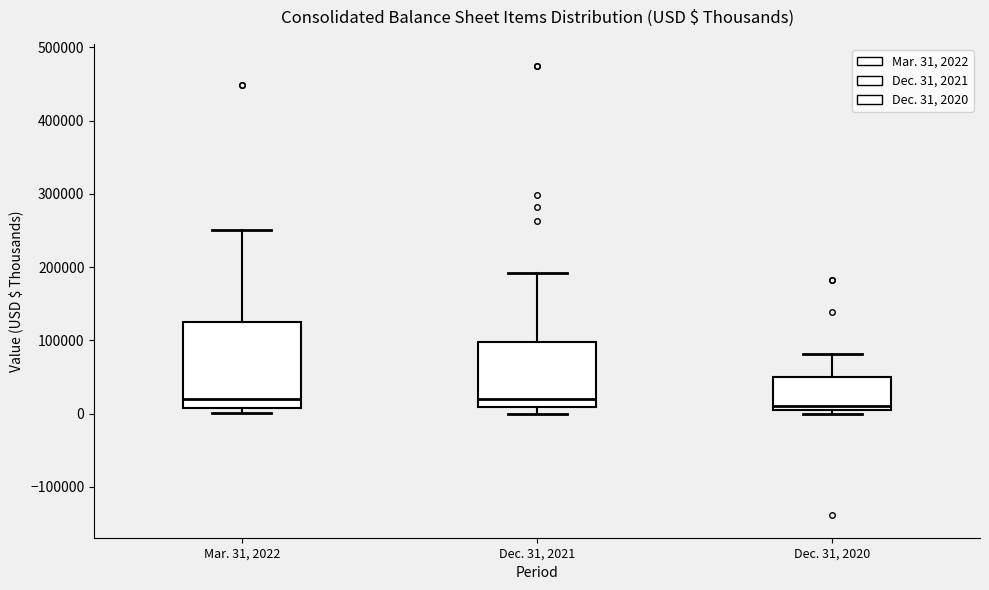

Reading left to right, transcribe this box plot: for each box, give where its median line is, the range the box spans, and where its two whiskers end, as read against the y-axis. The values are not printed on the chart, so give them approximately, as read against the axis.

Mar. 31, 2022: median 20000, box 10000 to 120000, whiskers 0 to 250000
Dec. 31, 2021: median 20000, box 10000 to 100000, whiskers 0 to 190000
Dec. 31, 2020: median 10000 (just above the box's lower edge), box 10000 to 50000, whiskers 0 to 80000